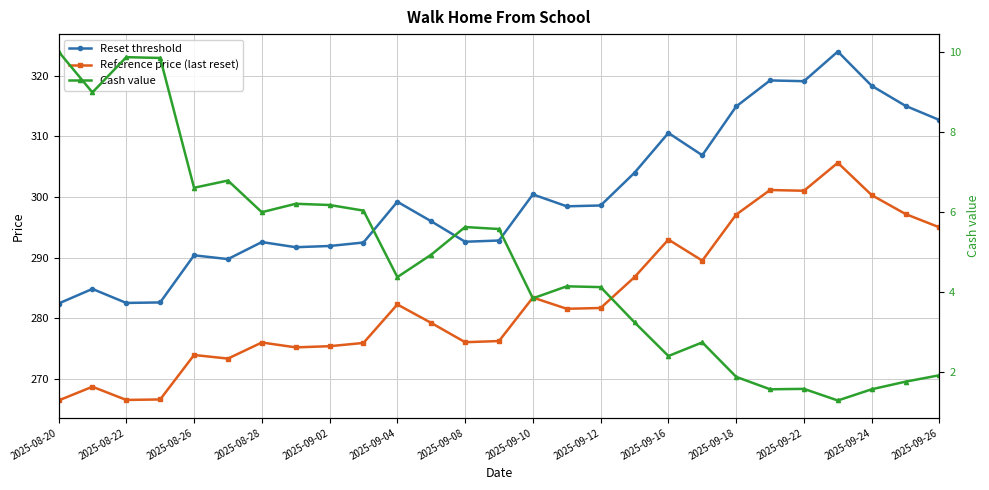

True or false: Reset threshold and Reference price (last reset) intersect in this chart.

False